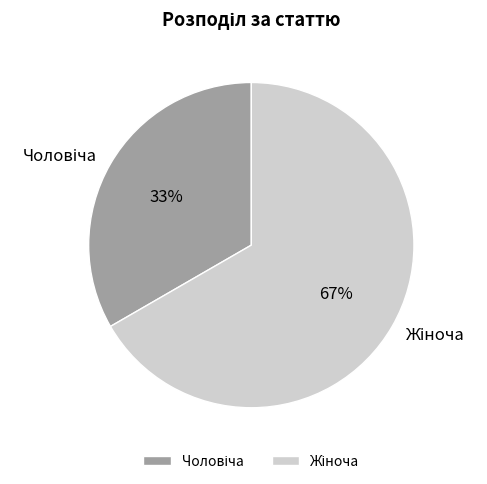

Is there any slice that represents more than half of the pie?

Yes